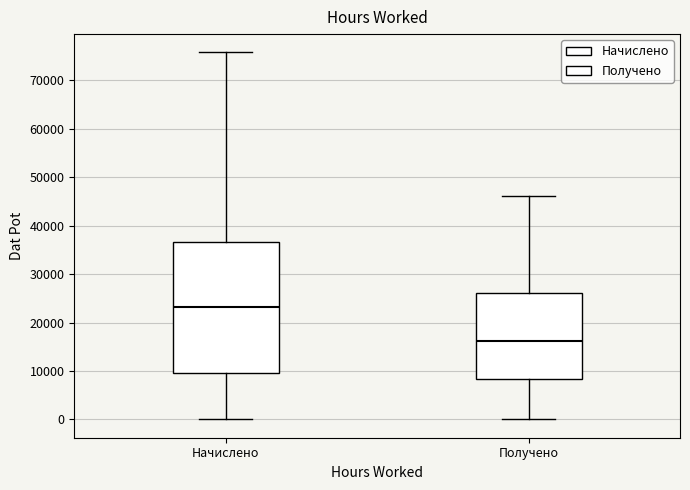

Reading left to right, transcribe this box plot: for each box, give where its median line is, the range the box spans, and where its two whiskers end, as read against the y-axis. The values are not printed on the chart, so give them approximately, as read against the axis.

Начислено: median 23000, box 10000 to 37000, whiskers 0 to 76000
Получено: median 16000, box 8000 to 26000, whiskers 0 to 46000